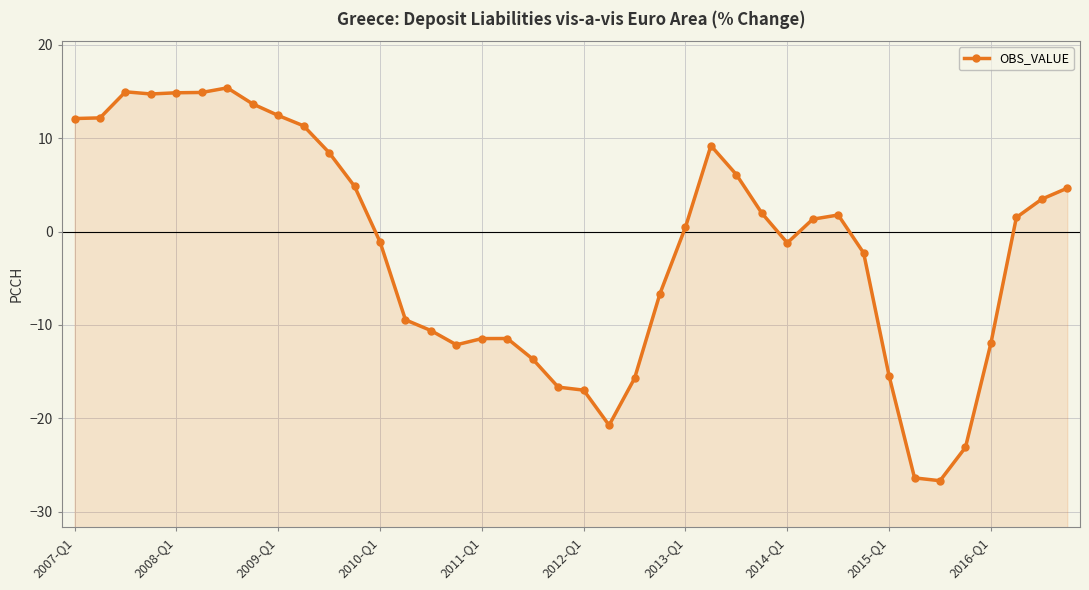

What is the approximate value at 2014-Q1?

-1.2